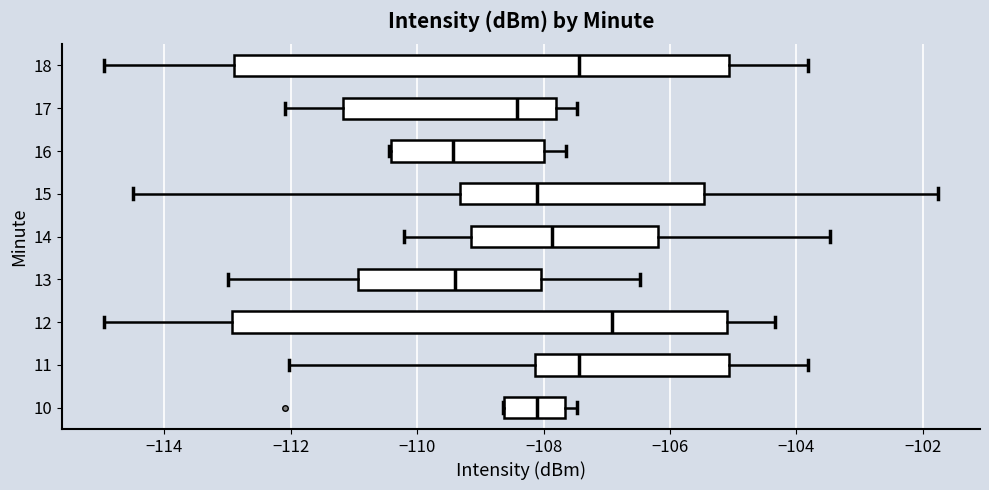

Reading bottom to top, transcribe this box plot: for each box, give where its median line is, the range the box spans, and where its two whiskers end, as read against the x-axis. The values are not printed on the chart, so give them approximately, as read against the axis.

10: median -108.2, box -108.6 to -107.6, whiskers -108.6 to -107.4
11: median -107.4, box -108.2 to -105.0, whiskers -112.0 to -103.8
12: median -107.0, box -113.0 to -105.0, whiskers -115.0 to -104.4
13: median -109.4, box -111.0 to -108.0, whiskers -113.0 to -106.4
14: median -107.8, box -109.2 to -106.2, whiskers -110.2 to -103.4
15: median -108.2, box -109.4 to -105.4, whiskers -114.4 to -101.8
16: median -109.4, box -110.4 to -108.0, whiskers -110.4 to -107.6
17: median -108.4, box -111.2 to -107.8, whiskers -112.0 to -107.4
18: median -107.4, box -113.0 to -105.0, whiskers -115.0 to -103.8